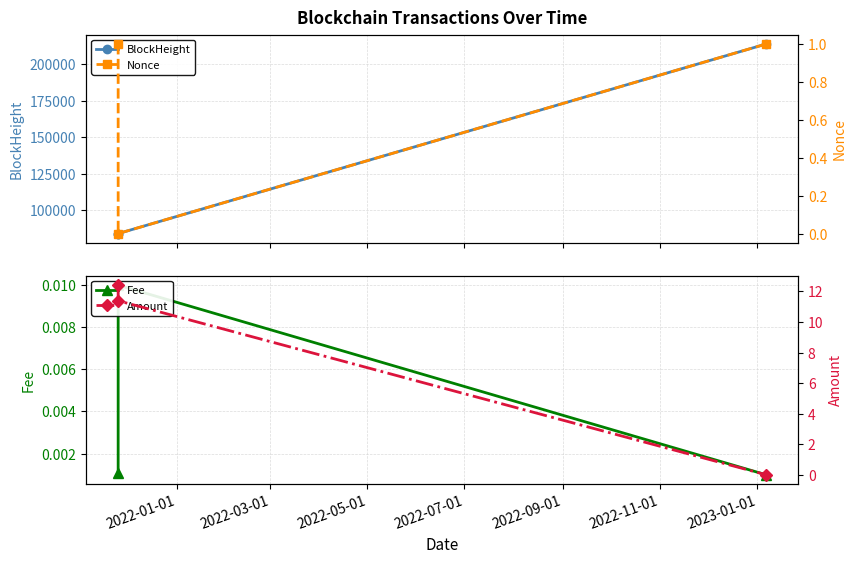

At 2022-03-01, list the series in order from largest to smallest.

BlockHeight, Amount, Fee, Nonce